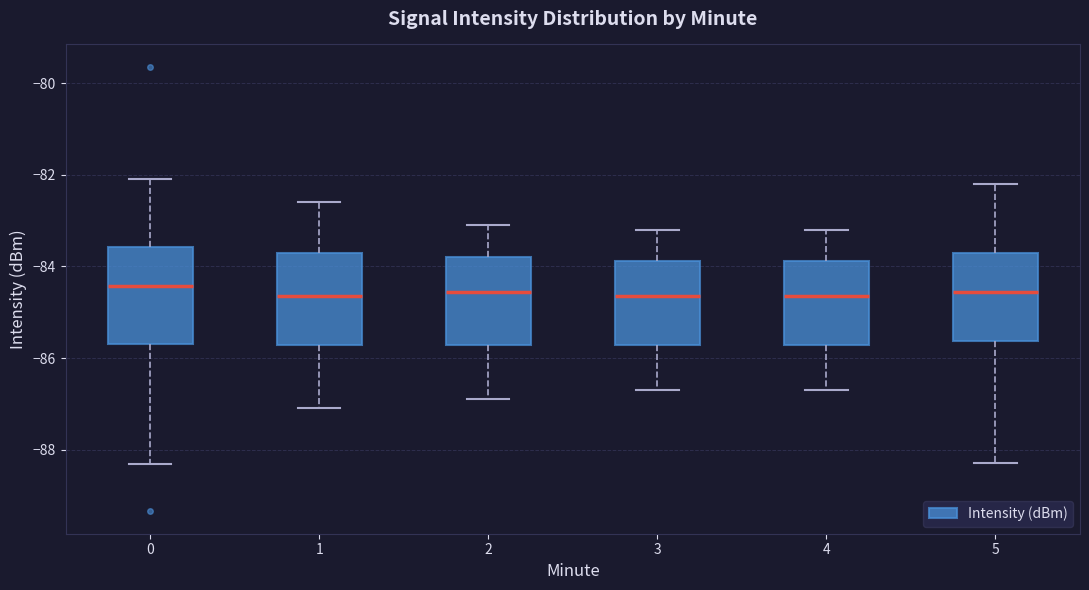

Reading left to right, read every box against the y-axis: the position of its median line, the range the box covers, and the ends of its whiskers. The values are not printed on the chart, so give them approximately, as read against the axis.

0: median -84.4, box -85.6 to -83.6, whiskers -88.4 to -82.0
1: median -84.6, box -85.8 to -83.6, whiskers -87.0 to -82.6
2: median -84.6, box -85.8 to -83.8, whiskers -86.8 to -83.0
3: median -84.6, box -85.8 to -83.8, whiskers -86.6 to -83.2
4: median -84.6, box -85.8 to -83.8, whiskers -86.6 to -83.2
5: median -84.6, box -85.6 to -83.6, whiskers -88.2 to -82.2